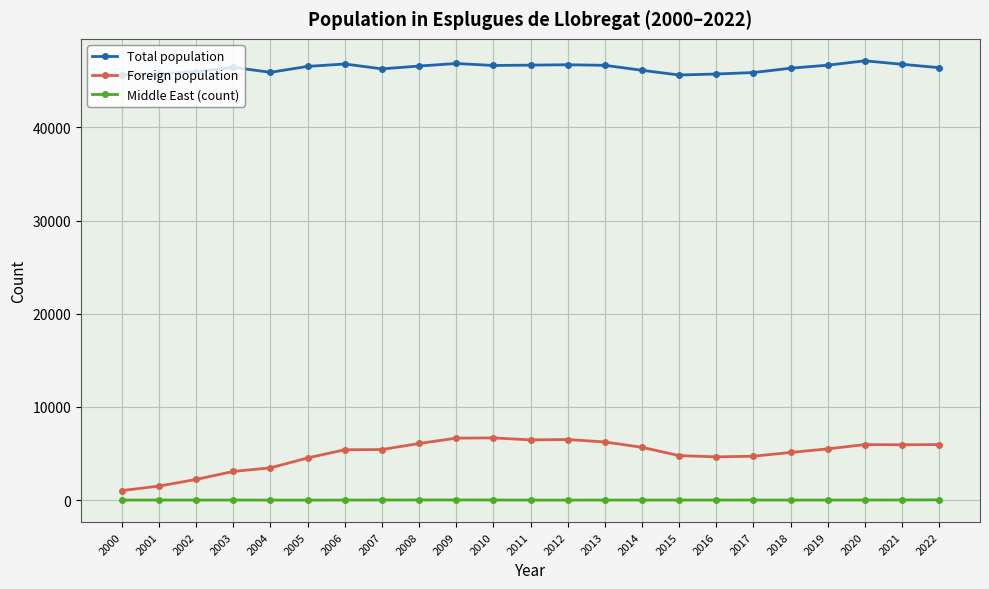

How many lines are shown in the chart?

3